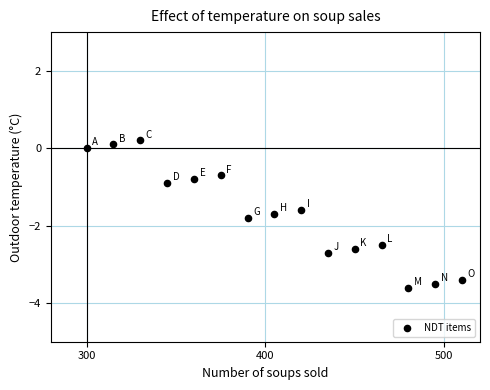

What Y value in the scatter plot is closest to -1?

-0.9